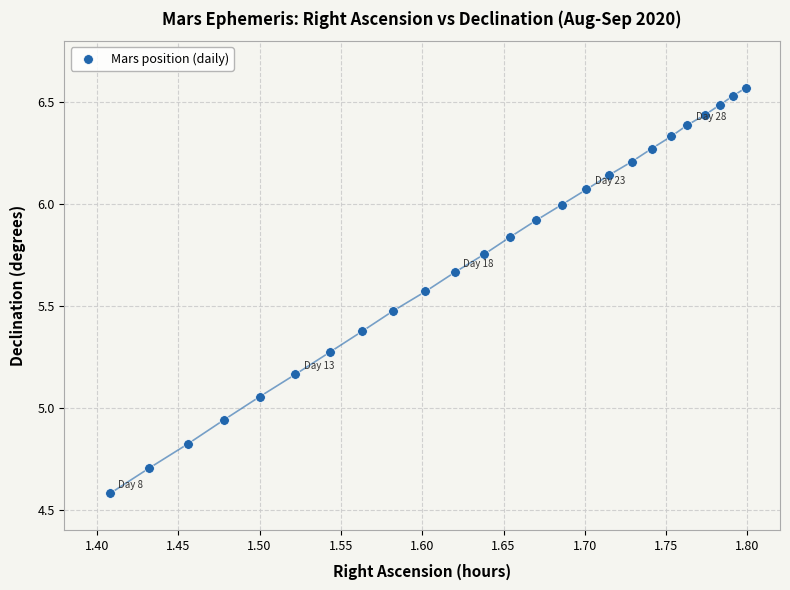

What is the range of Y values (max minus min)?

2.0